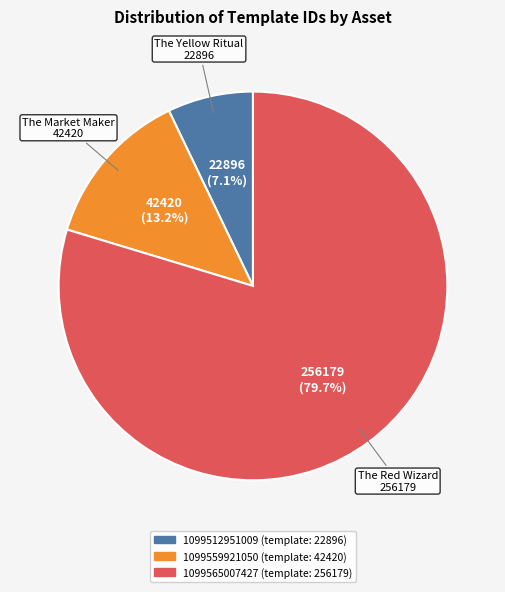

To the nearest percent, what percentage of the pie is 1099565007427?

80%